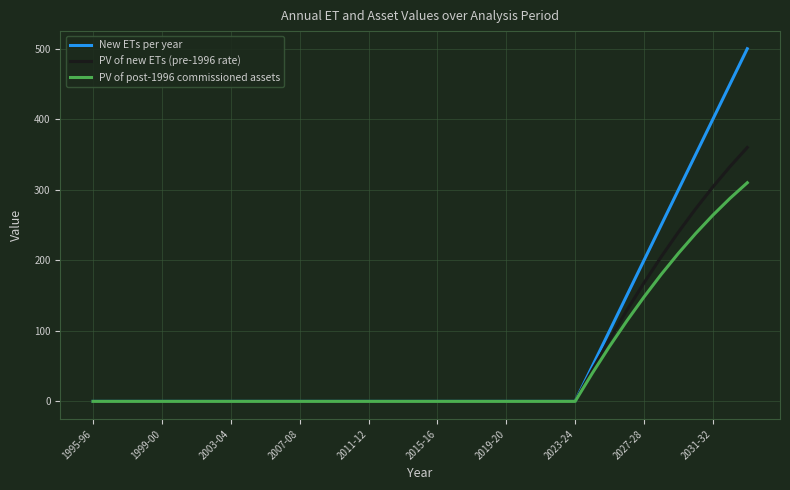

Which series has the widest spread of values?

New ETs per year